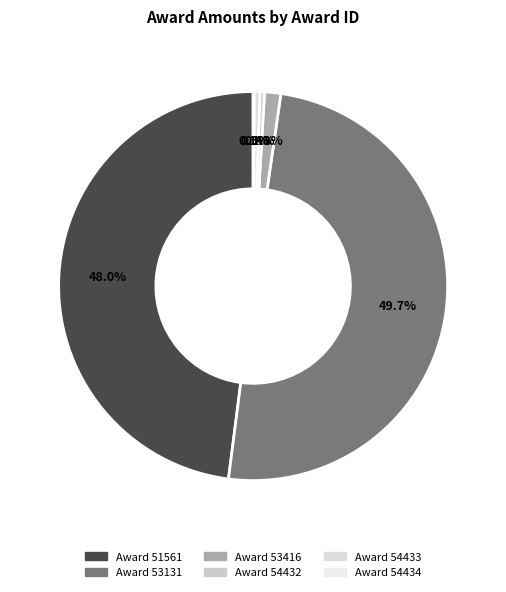

To the nearest percent, what is the difference between the largest and smallest slice percentages?

50%